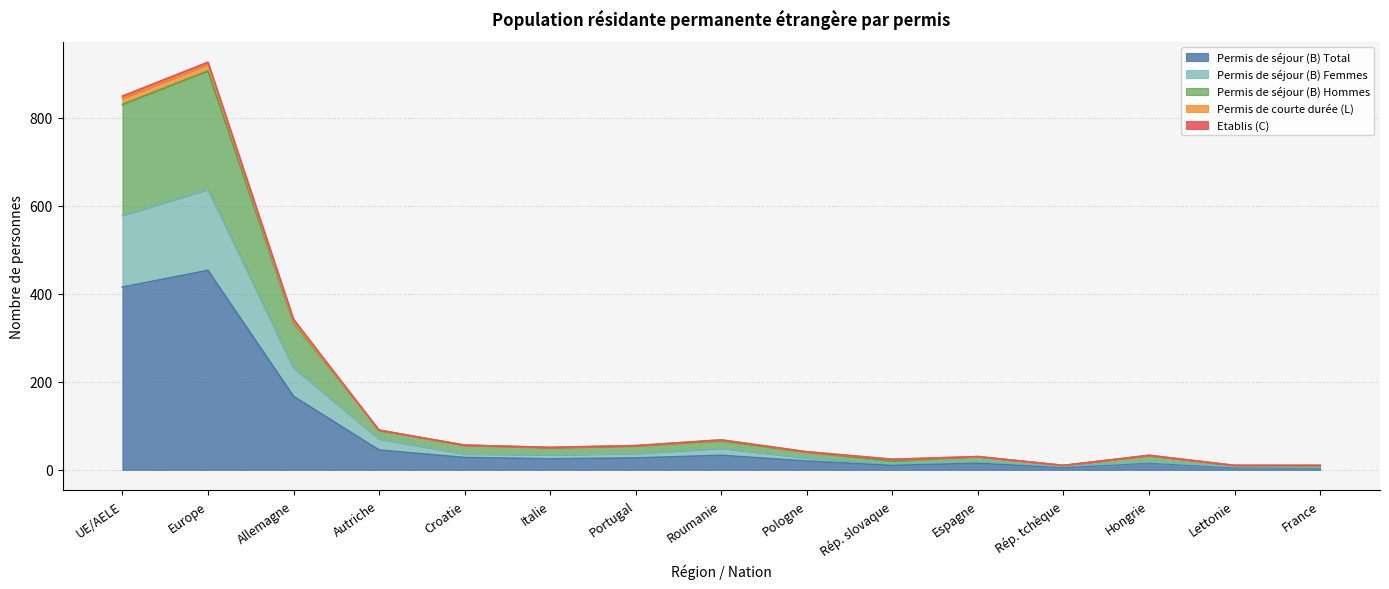

In Permis de séjour (B) Femmes, how many points are higher than both neighbors (excluding endpoints)?

4